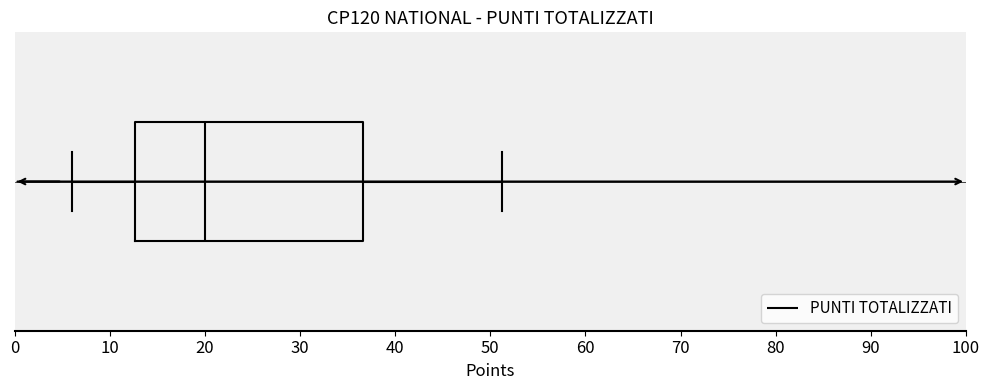

Transcribe this box plot: give where the median line is, the range the box spans, and where the two whiskers end, as read against the x-axis. The values are not printed on the chart, so give them approximately, as read against the axis.

median 20, box 13 to 37, whiskers 6 to 51